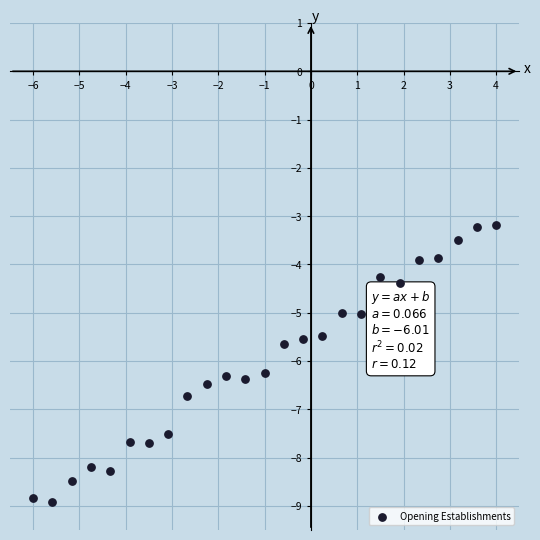

What is the range of X values (max minus min)?

10.0